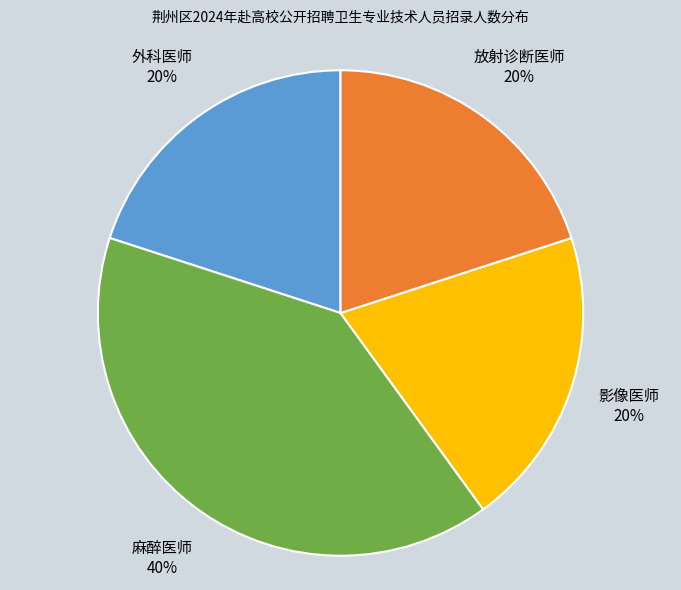

What is the largest slice in the pie chart?

麻醉医师